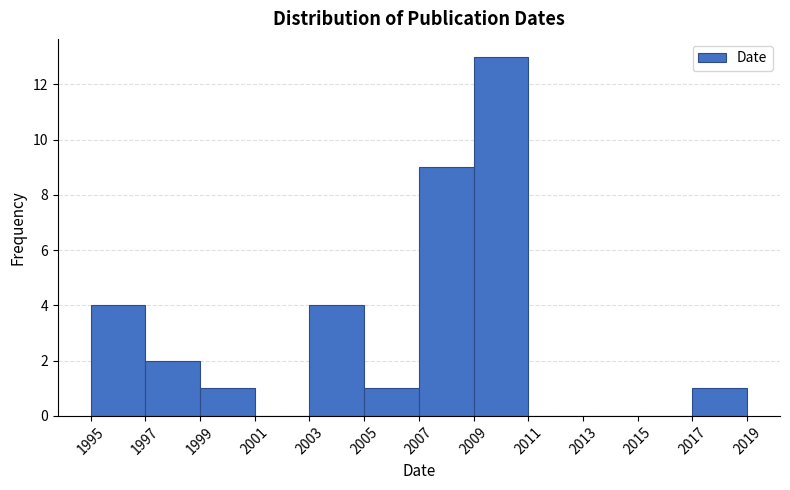

Reading left to right, transcribe this chart: for each bar, give the range it covers on the x-axis and its height. The values are not printed on the chart, so give them approximately, as read against the axis.

1995 to 1997: 4
1997 to 1999: 2
1999 to 2001: 1
2001 to 2003: 0
2003 to 2005: 4
2005 to 2007: 1
2007 to 2009: 9
2009 to 2011: 13
2011 to 2013: 0
2013 to 2015: 0
2015 to 2017: 0
2017 to 2019: 1